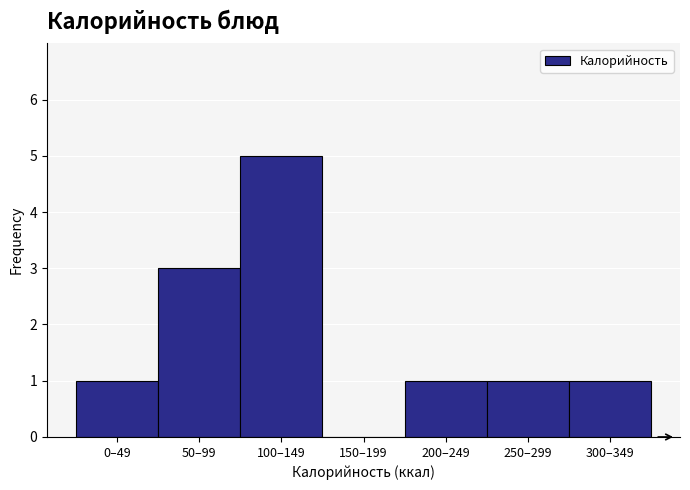

Reading left to right, what are all the values shown in this chart?

0–49=1	50–99=3	100–149=5	150–199=0	200–249=1	250–299=1	300–349=1